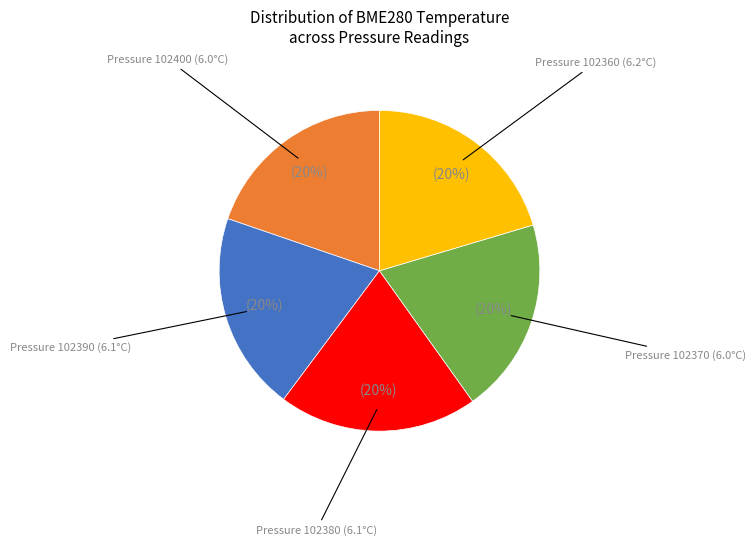

Approximately how many times larger is the value at Pressure 102380 compared to Pressure 102370?

1.0